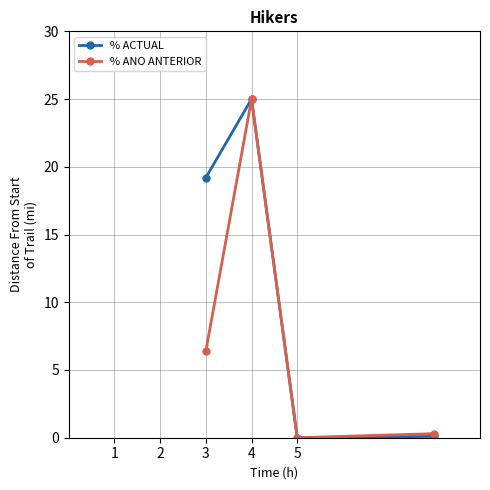

True or false: % ACTUAL has more than 2 interior local peaks.

False